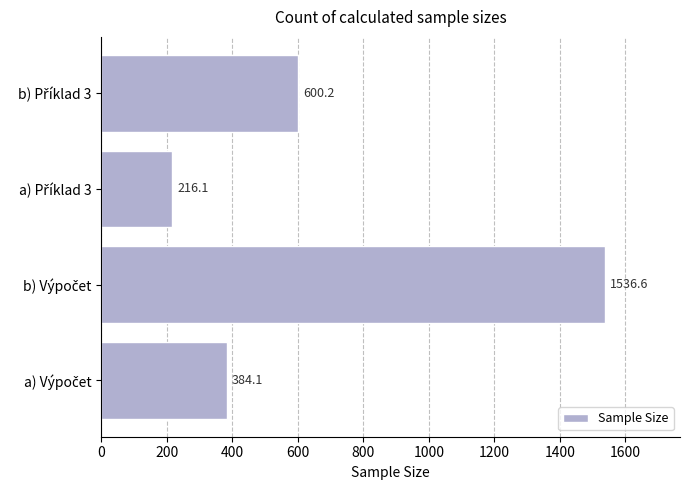

What is the minimum value shown in the chart?

216.1